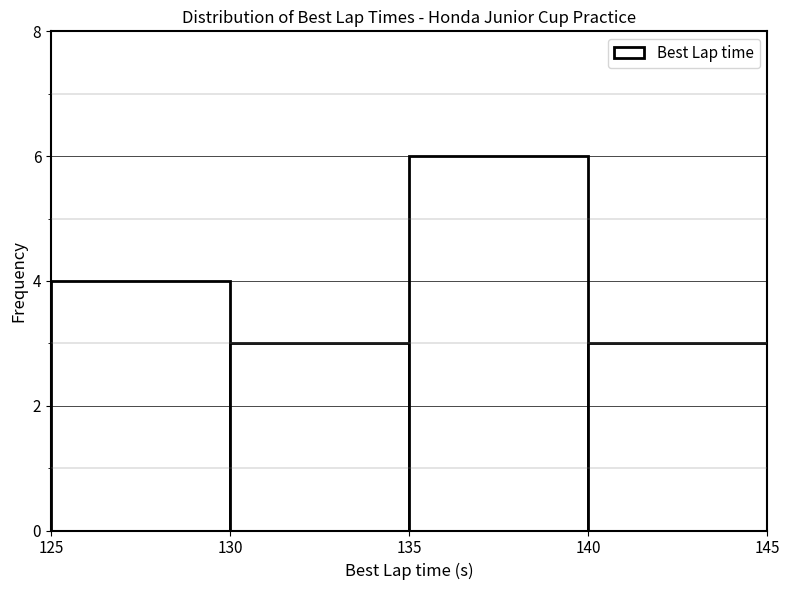

Reading left to right, list every bar in this chart as the range it spans on the x-axis followed by its height. The values are not printed on the chart, so give them approximately, as read against the axis.

125 to 130: 4
130 to 135: 3
135 to 140: 6
140 to 145: 3